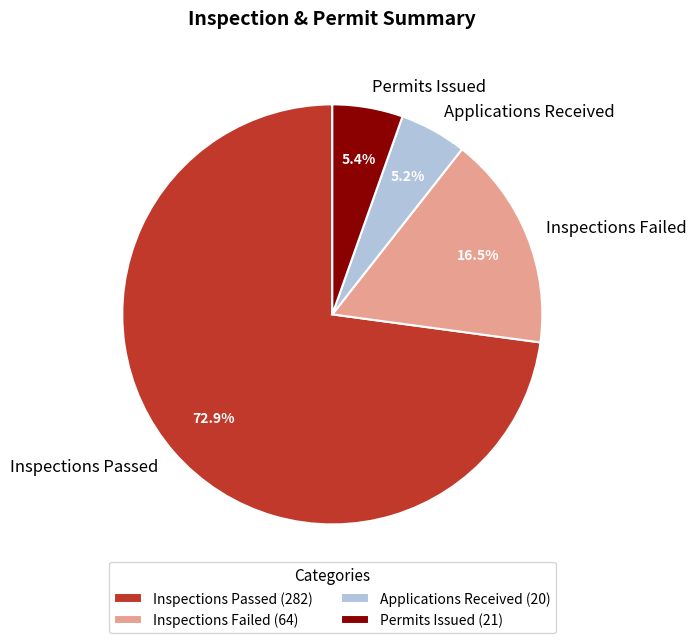

To the nearest percent, what is the difference between the largest and smallest slice percentages?

68%